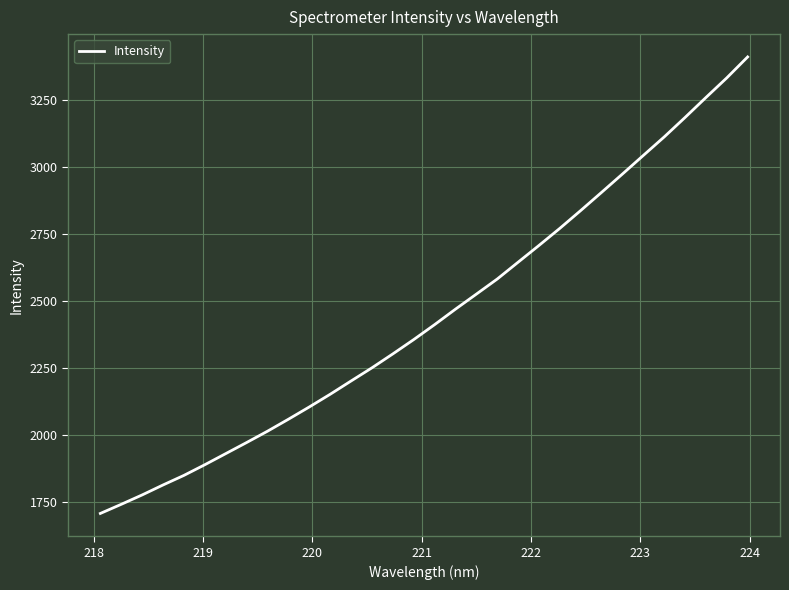

What is the greatest value displayed?

3412.8